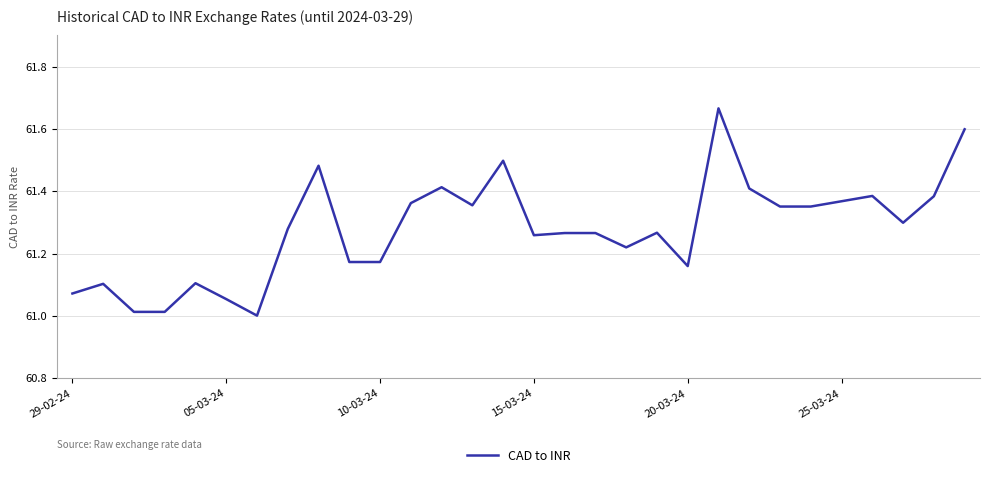

Does the chart display data point markers on the line(s)?

No